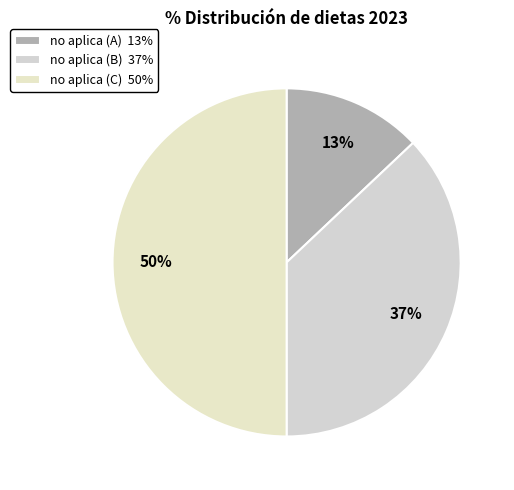

Rank the categories by value from lowest to highest.

no aplica (A) 13%, no aplica (B) 37%, no aplica (C) 50%